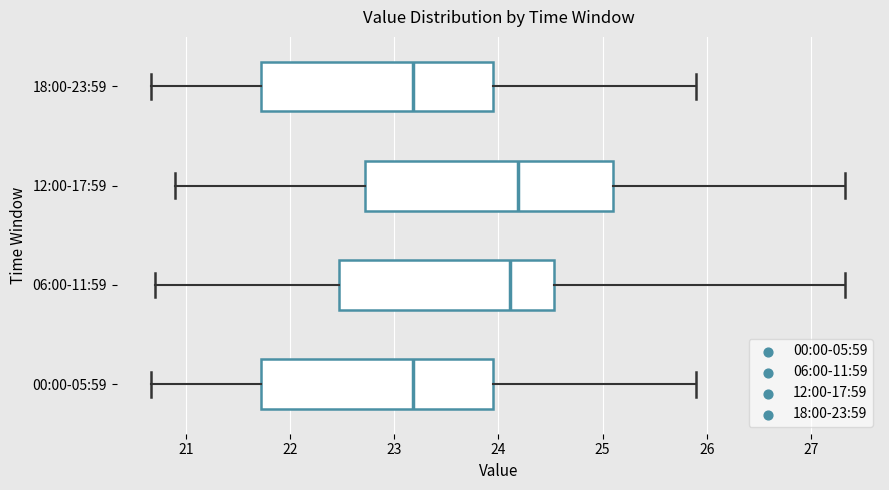

Reading bottom to top, read every box against the x-axis: the position of its median line, the range the box covers, and the ends of its whiskers. The values are not printed on the chart, so give them approximately, as read against the axis.

00:00-05:59: median 23.2, box 21.7 to 23.9, whiskers 20.7 to 25.9
06:00-11:59: median 24.1, box 22.5 to 24.5, whiskers 20.7 to 27.3
12:00-17:59: median 24.2, box 22.7 to 25.1, whiskers 20.9 to 27.3
18:00-23:59: median 23.2, box 21.7 to 23.9, whiskers 20.7 to 25.9